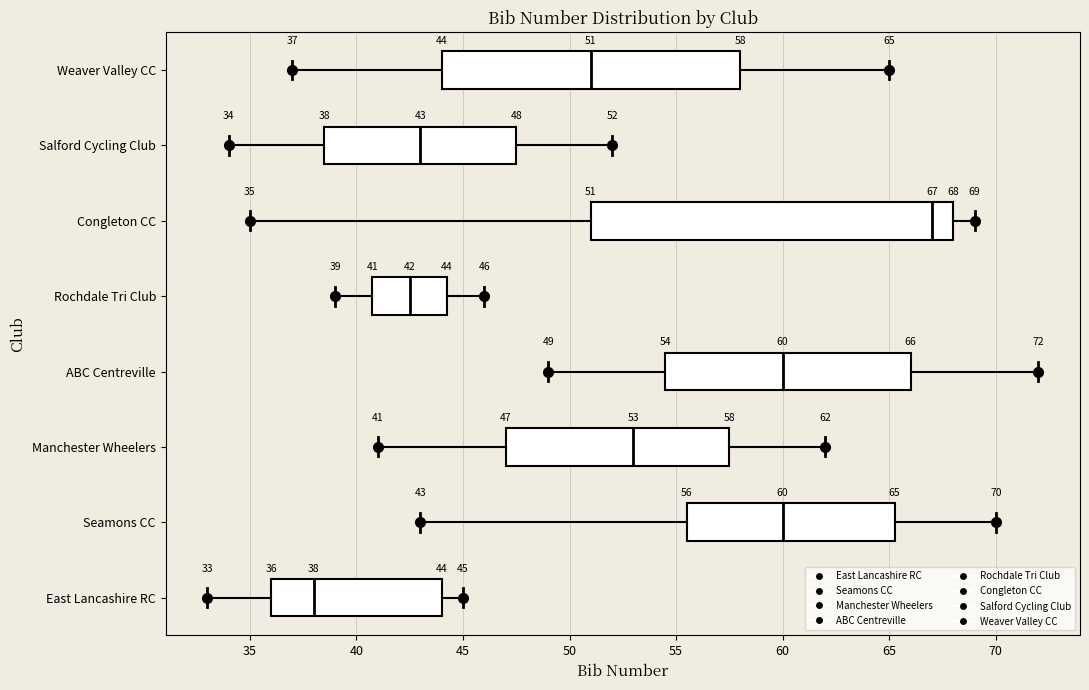

Comparing the boxes themselves (not the whiskers), which one is the widest?

Congleton CC